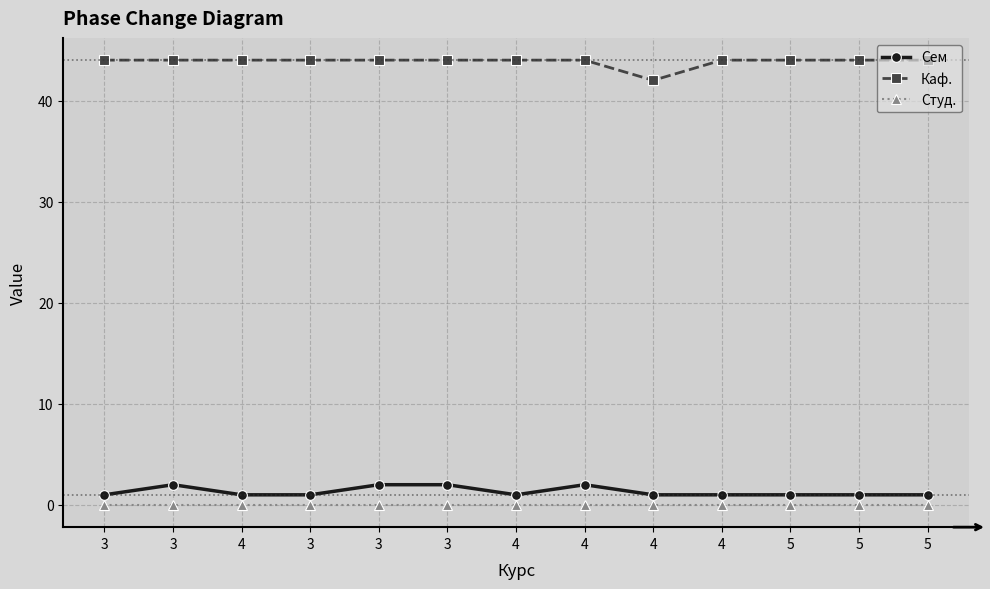

The value of Сем at 4 is 3. True or false?

False